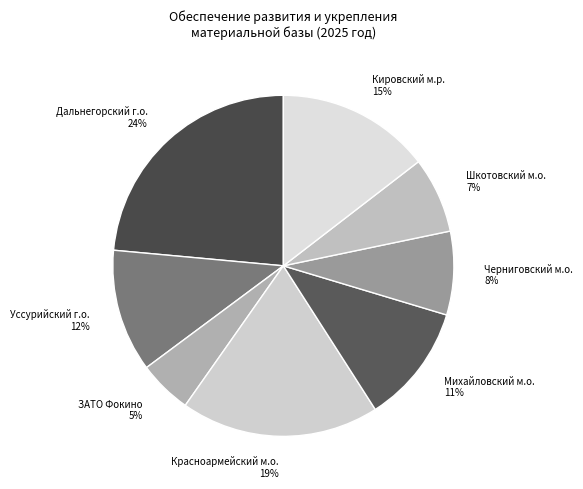

Is it true that Дальнегорский г.о. is 24% of the pie?

True